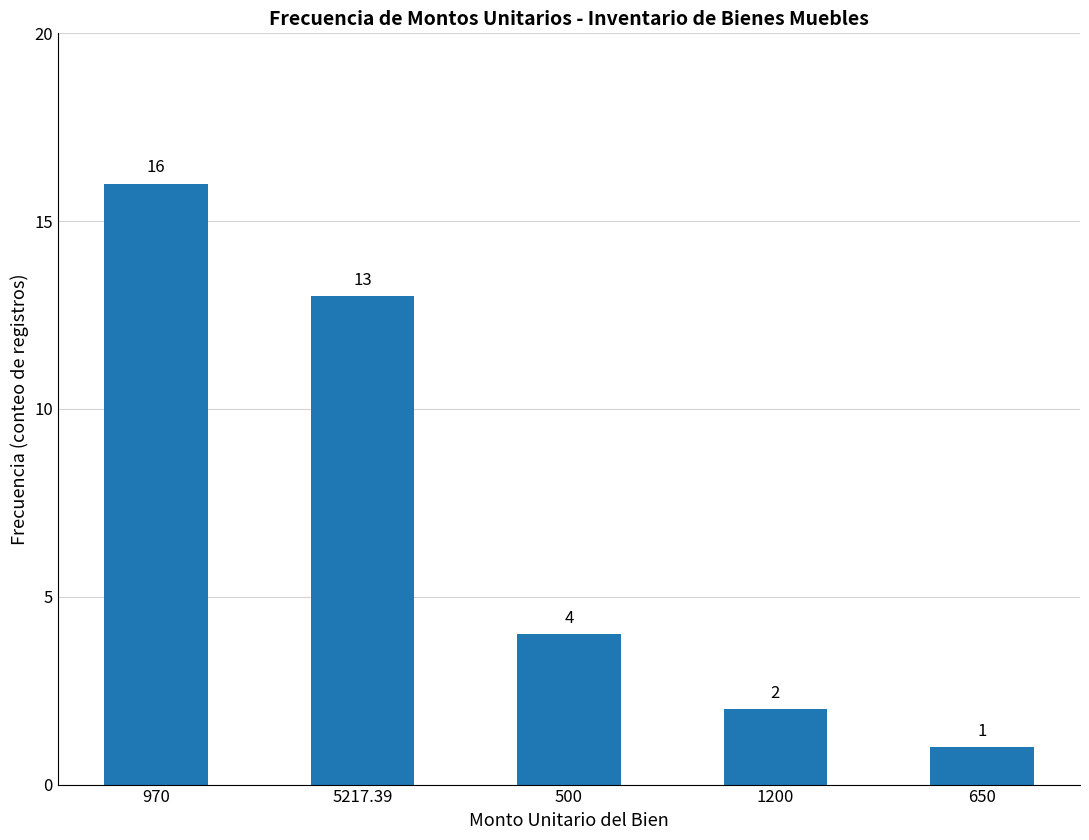

List the labels in order of value, largest first.

970, 5217.39, 500, 1200, 650